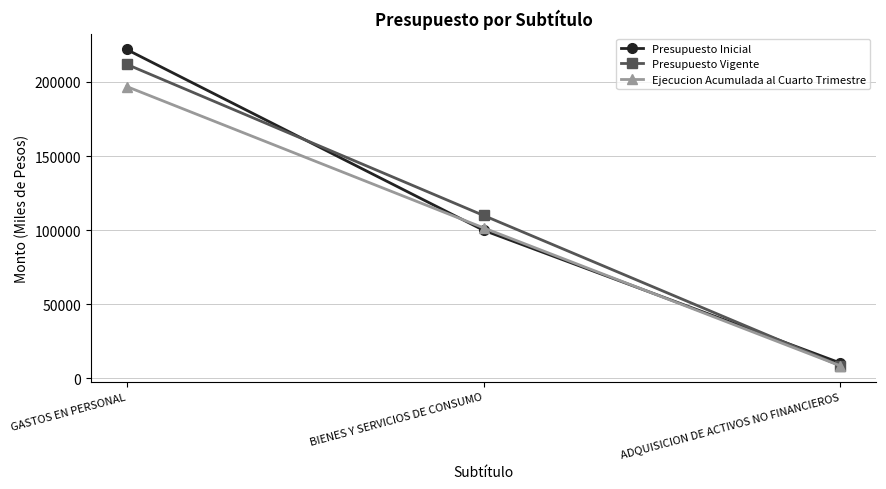

How many lines are shown in the chart?

3